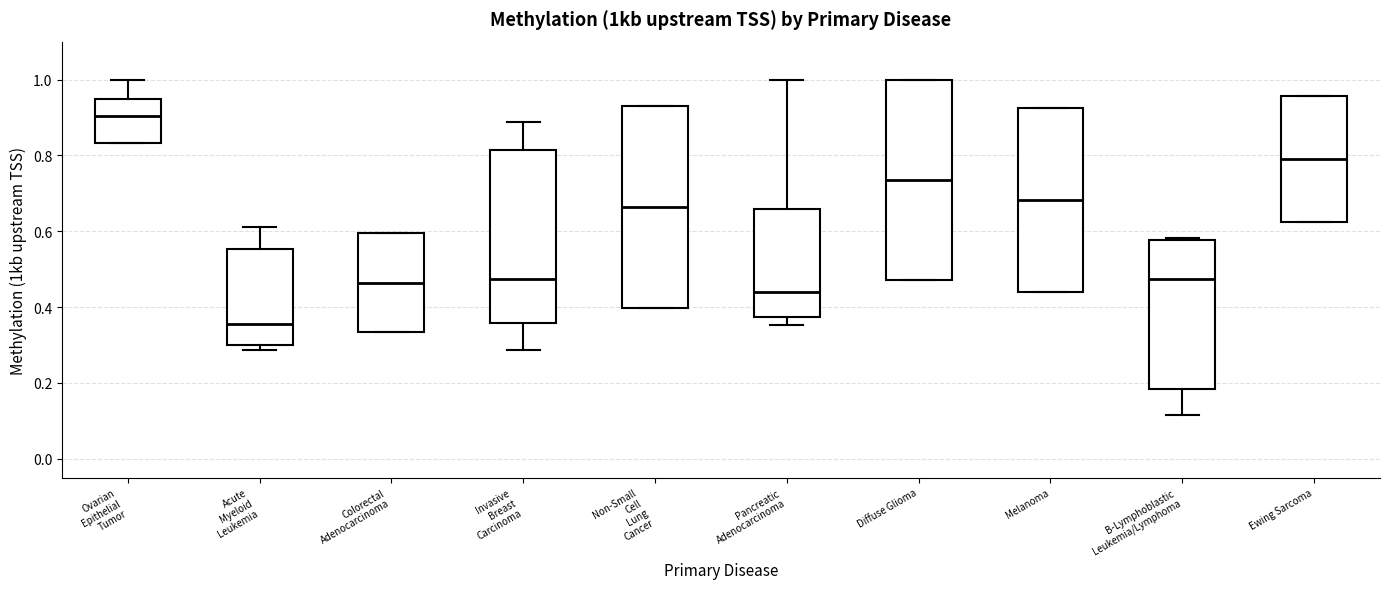

Reading left to right, read every box against the y-axis: the position of its median line, the range the box covers, and the ends of its whiskers. The values are not printed on the chart, so give them approximately, as read against the axis.

Ovarian Epithelial Tumor: median 0.90, box 0.84 to 0.94, whiskers 0.84 to 1.00
Acute Myeloid Leukemia: median 0.36, box 0.30 to 0.56, whiskers 0.28 to 0.62
Colorectal Adenocarcinoma: median 0.46, box 0.34 to 0.60, whiskers 0.34 to 0.60
Invasive Breast Carcinoma: median 0.48, box 0.36 to 0.82, whiskers 0.28 to 0.88
Non-Small Cell Lung Cancer: median 0.66, box 0.40 to 0.94, whiskers 0.40 to 0.94
Pancreatic Adenocarcinoma: median 0.44, box 0.38 to 0.66, whiskers 0.36 to 1.00
Diffuse Glioma: median 0.74, box 0.48 to 1.00, whiskers 0.48 to 1.00
Melanoma: median 0.68, box 0.44 to 0.92, whiskers 0.44 to 0.92
B-Lymphoblastic Leukemia/Lymphoma: median 0.48, box 0.18 to 0.58, whiskers 0.12 to 0.58 (just above the box's upper edge)
Ewing Sarcoma: median 0.80, box 0.62 to 0.96, whiskers 0.62 to 0.96